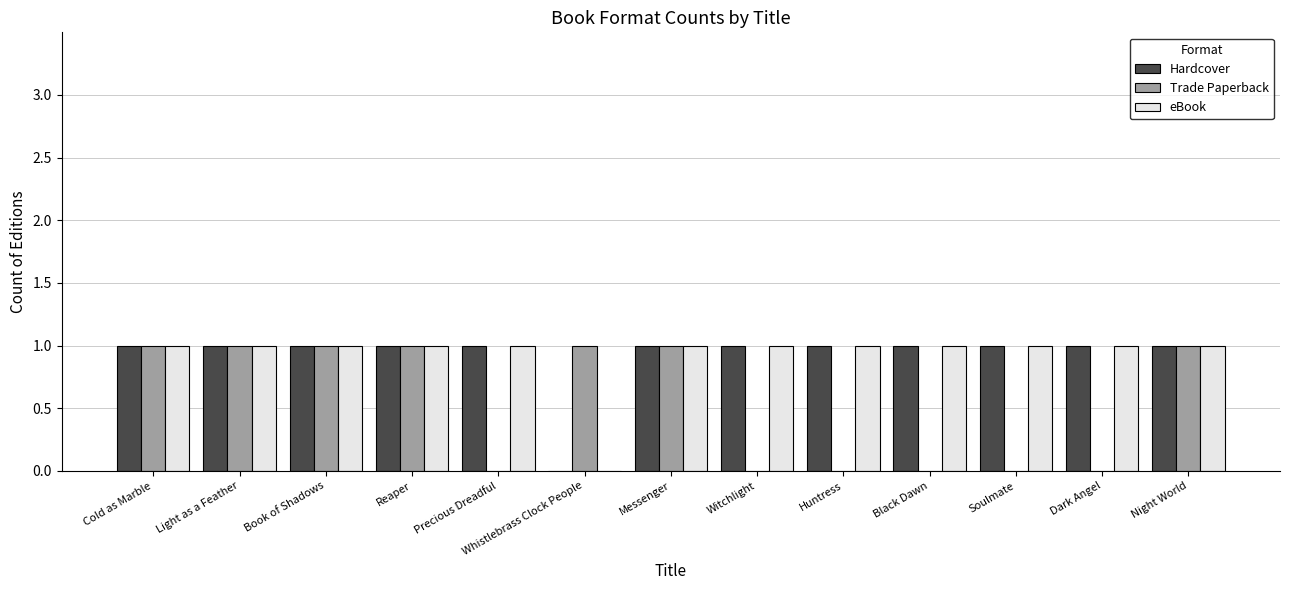

The value of eBook at Huntress is 1. True or false?

True